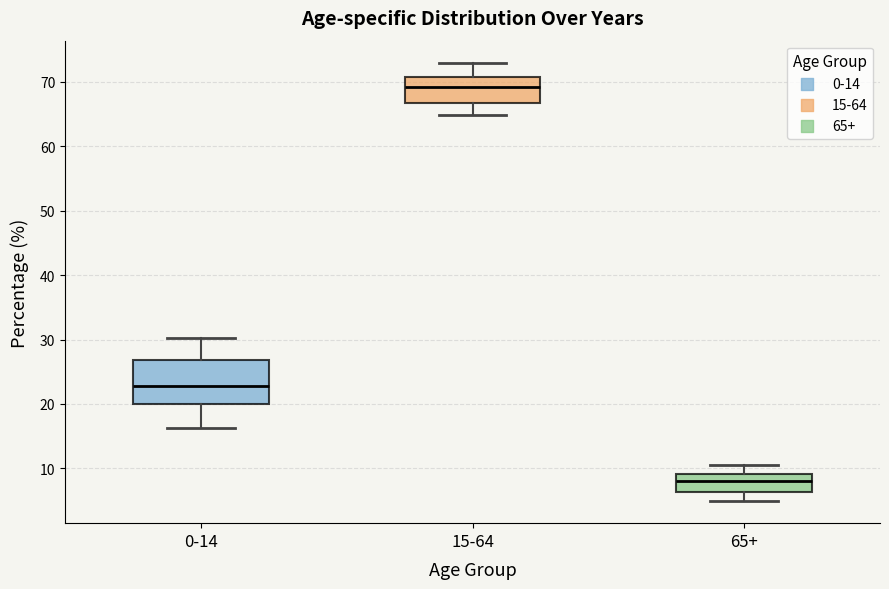

Where is the upper edge of the box for 15-64 on the y-axis? The values are not printed on the chart, so give them approximately, as read against the axis.

71